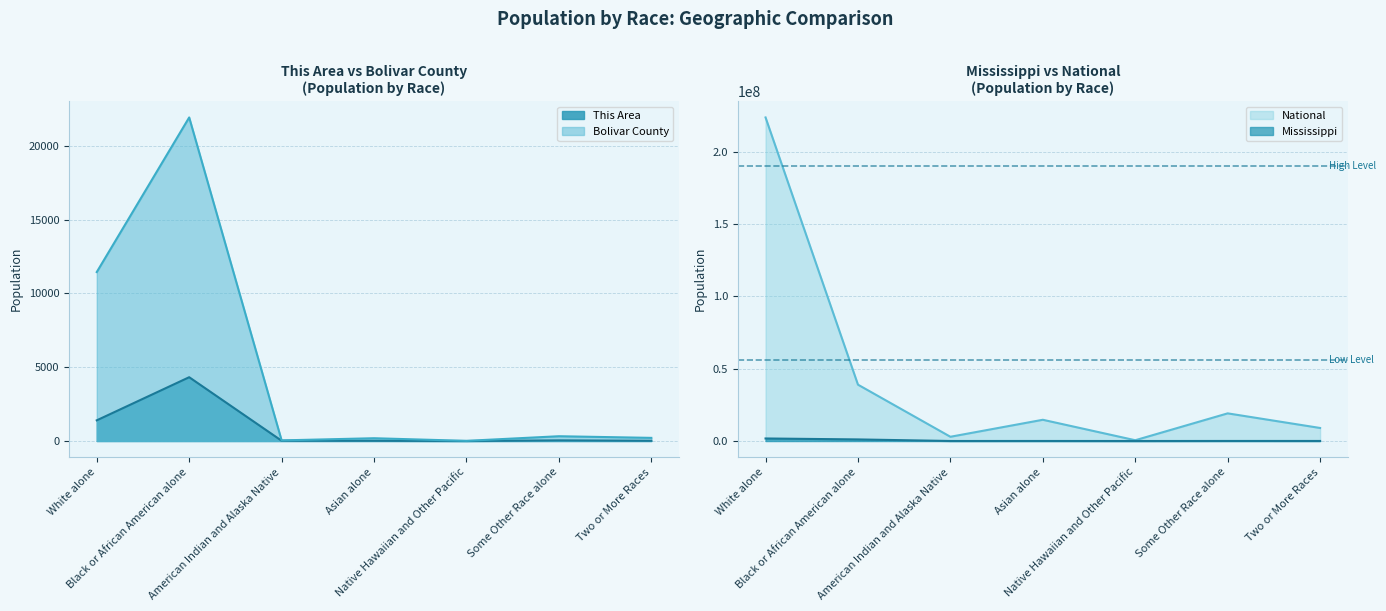

Count the number of data series in this chart.

4